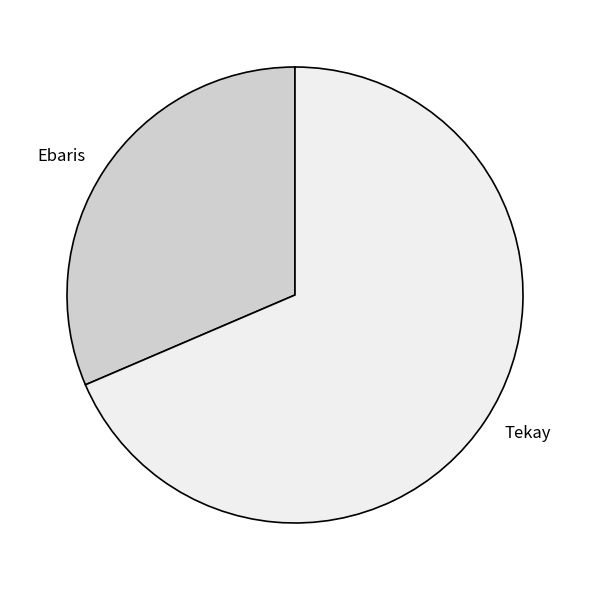

Between Tekay and Ebaris, which is larger?

Tekay